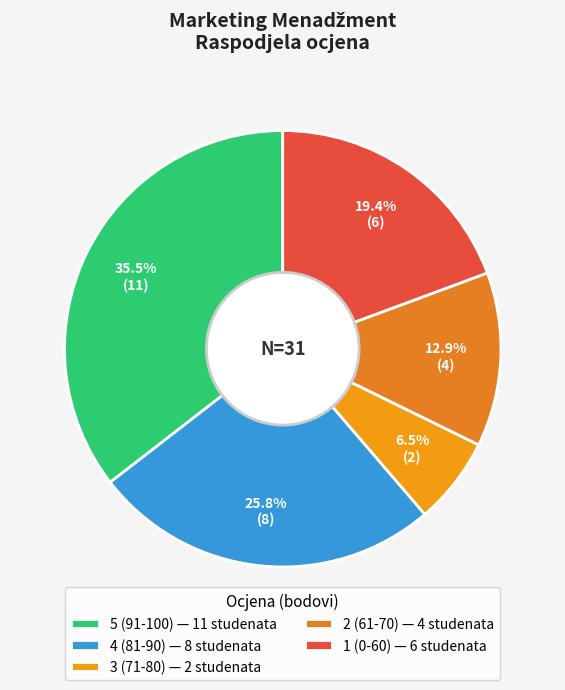

Count the number of slices in the pie.

5